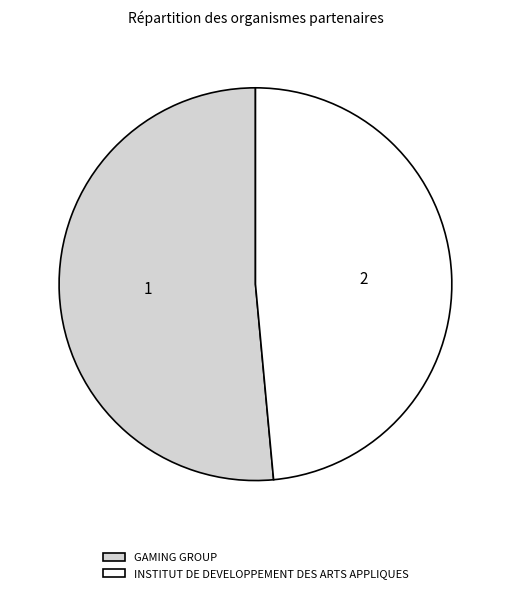

Combined, do INSTITUT DE DEVELOPPEMENT DES ARTS APPLIQUES and GAMING GROUP account for over 50%?

Yes